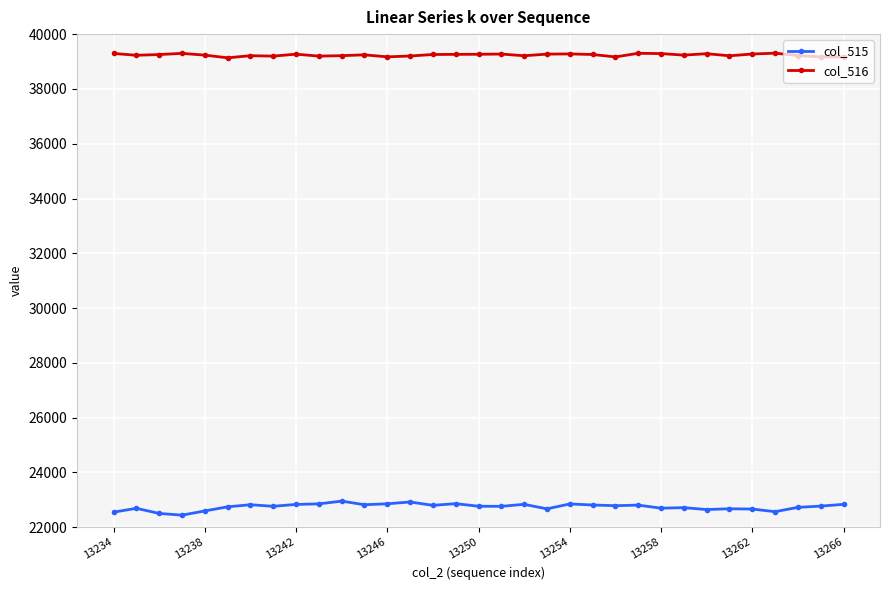

Rank the series by their average value, from lowest to highest.

col_515, col_516